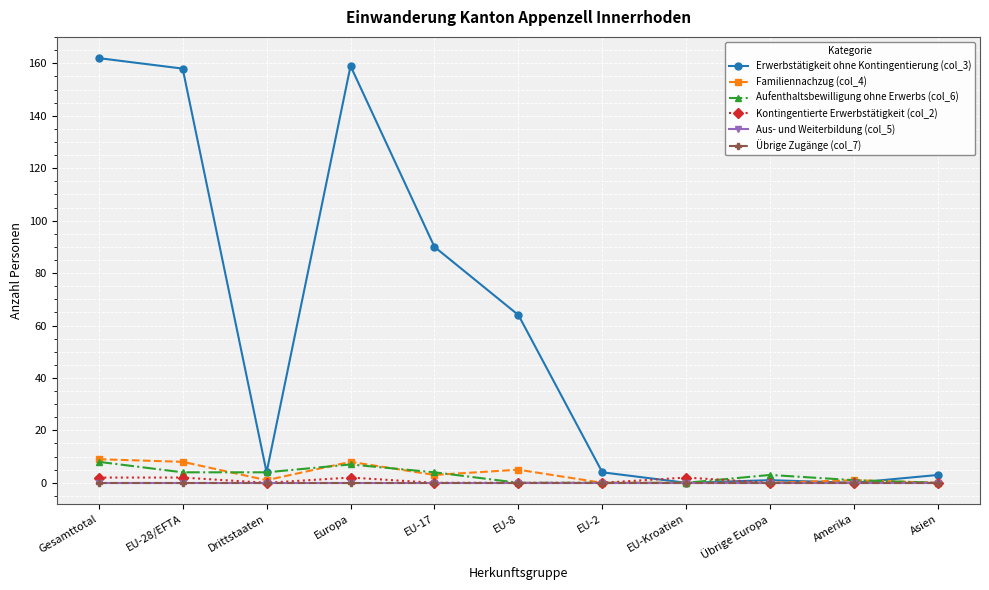

What is the spread (max minus min) of values at Drittstaaten?

4